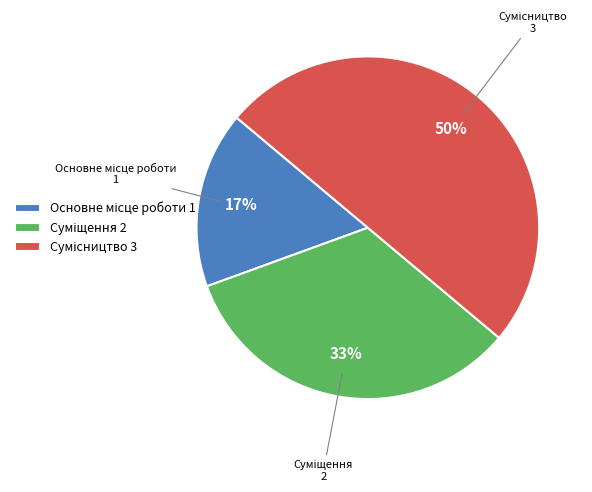

How many slices are in this pie chart?

3